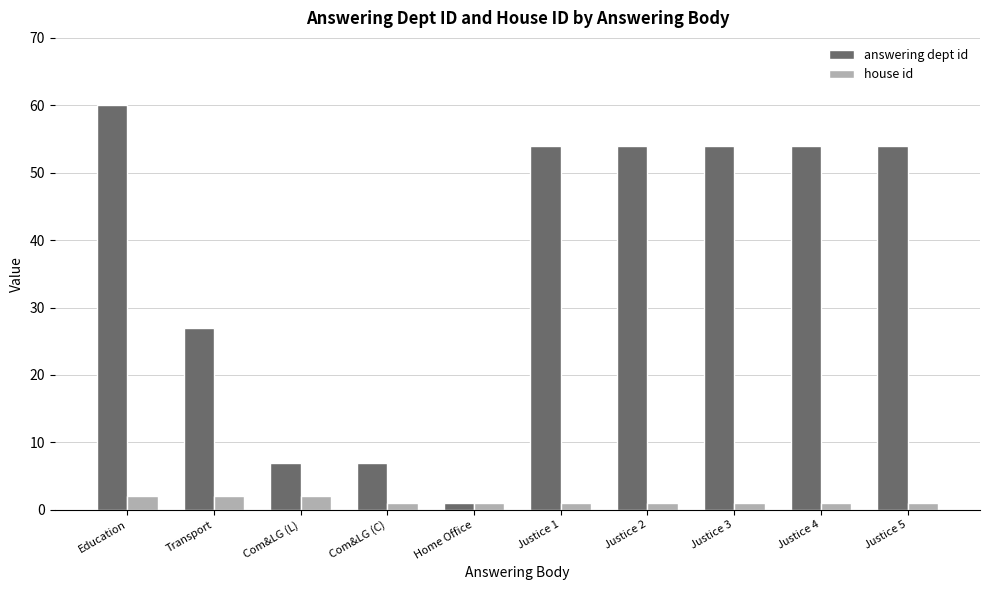

The answering dept id series shows 10 at Com&LG (L). True or false?

False